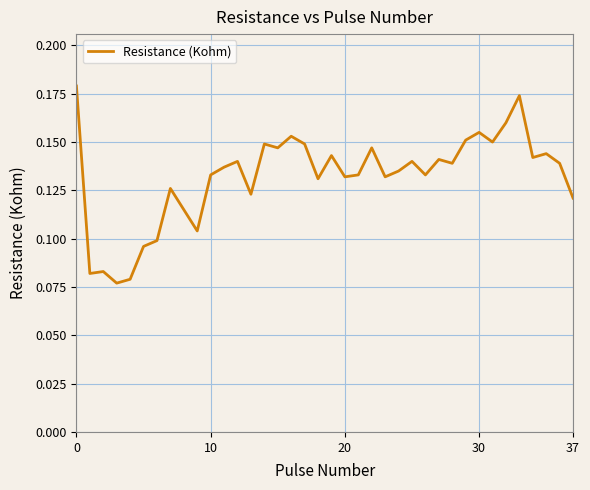

How many categories are shown in the chart?

38